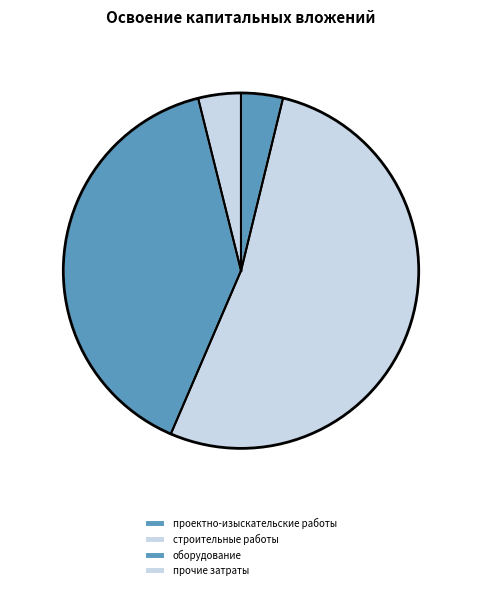

To the nearest percent, what percentage of the pie is оборудование?

40%